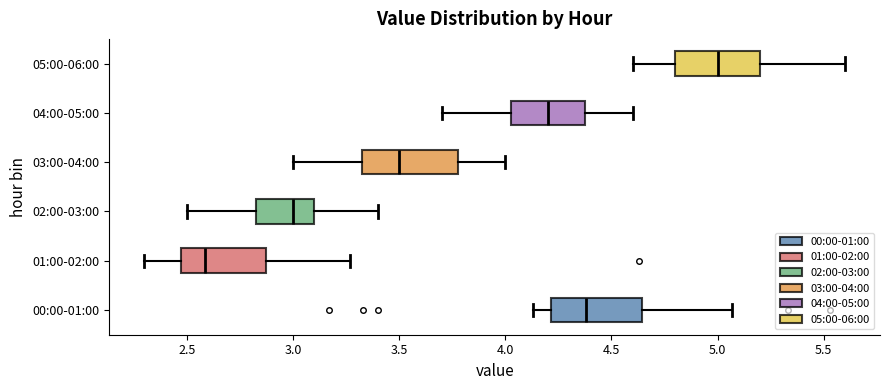

Reading bottom to top, read every box against the x-axis: the position of its median line, the range the box covers, and the ends of its whiskers. The values are not printed on the chart, so give them approximately, as read against the axis.

00:00-01:00: median 4.40, box 4.20 to 4.65, whiskers 4.15 to 5.05
01:00-02:00: median 2.60, box 2.45 to 2.90, whiskers 2.30 to 3.25
02:00-03:00: median 3.00, box 2.85 to 3.10, whiskers 2.50 to 3.40
03:00-04:00: median 3.50, box 3.35 to 3.80, whiskers 3.00 to 4.00
04:00-05:00: median 4.20, box 4.05 to 4.40, whiskers 3.70 to 4.60
05:00-06:00: median 5.00, box 4.80 to 5.20, whiskers 4.60 to 5.60